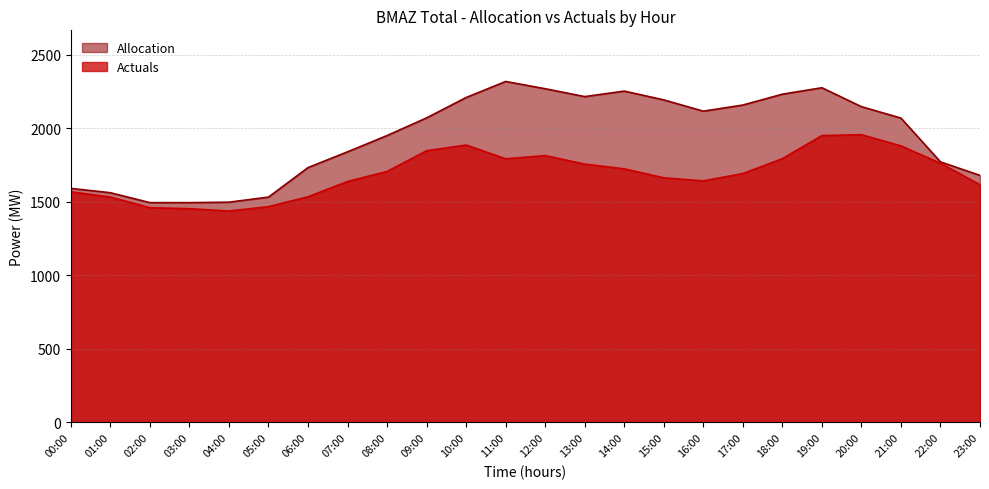

What is the label of the 24th point from the left?

23:00